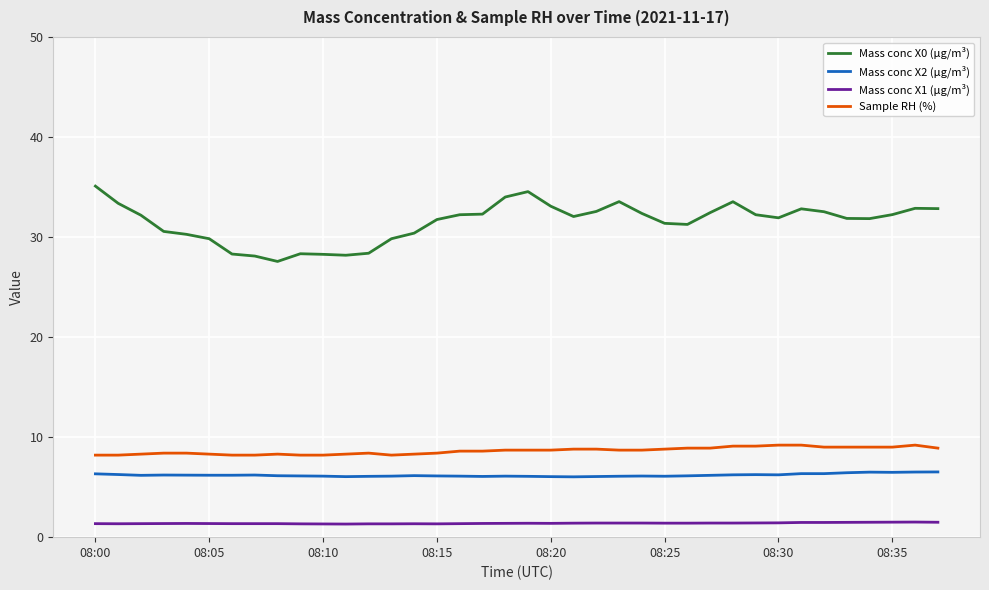

What is the sum of all Mass conc X2 (μg/m³) values?

235.6